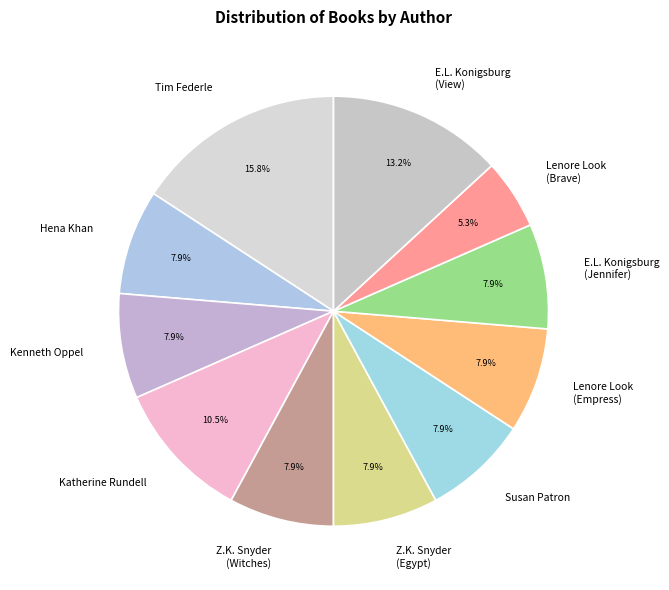

Do Z.K. Snyder (Witches) and Hena Khan together represent more than half of the pie?

No